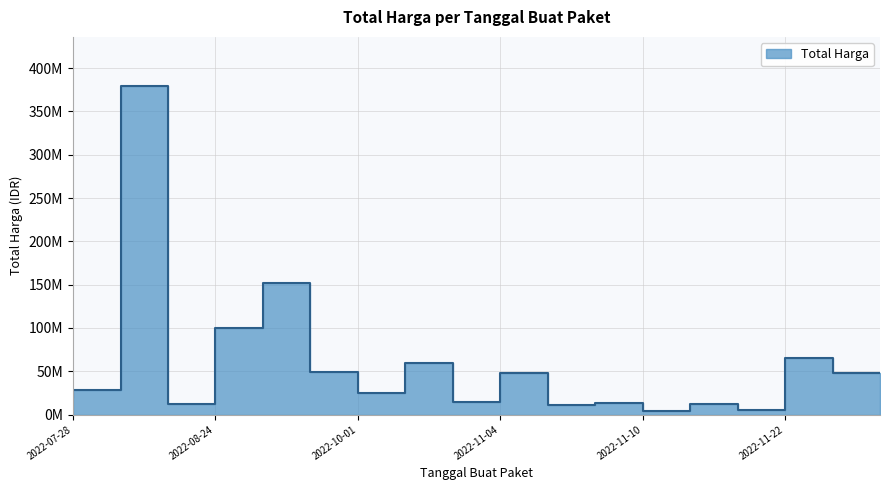

Does the chart have visible grid lines?

Yes